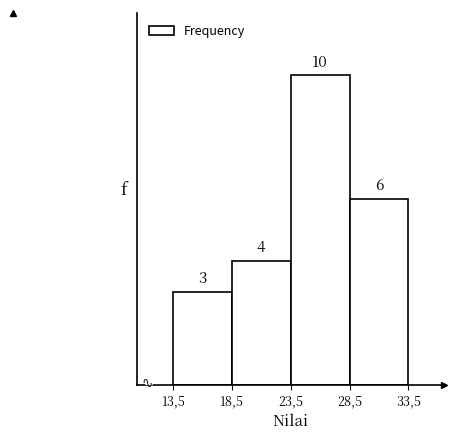

Reading right to left, list all the values displayed in this chart.

6	10	4	3